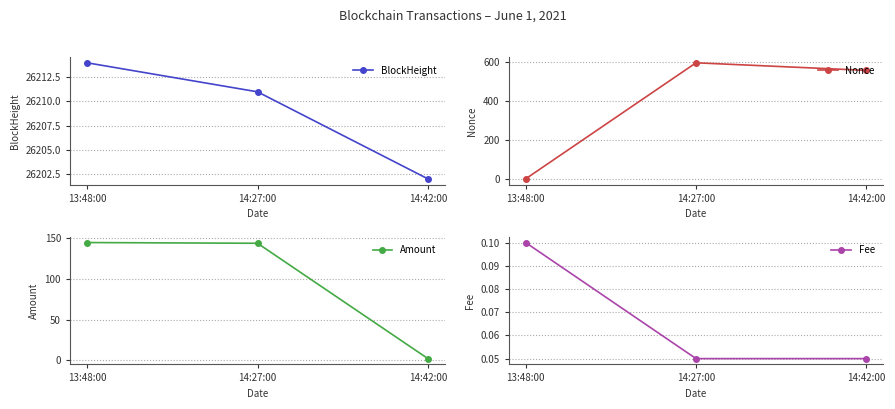

What is the minimum value for Fee?

0.1